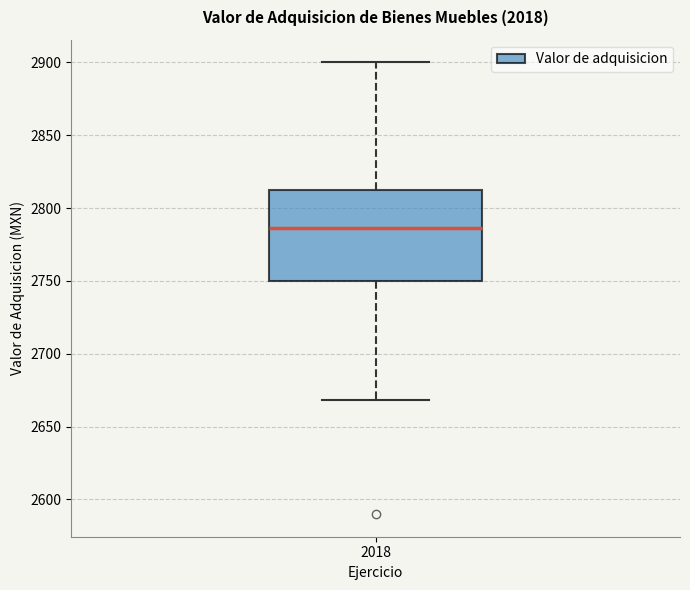

Where is the lower edge of the box at x = 2018 on the y-axis? The values are not printed on the chart, so give them approximately, as read against the axis.

2750